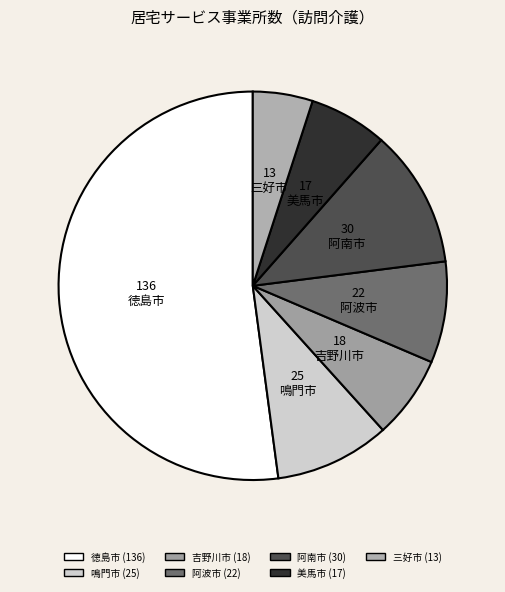

What percentage is NOT represented by 三好市?

95.0%